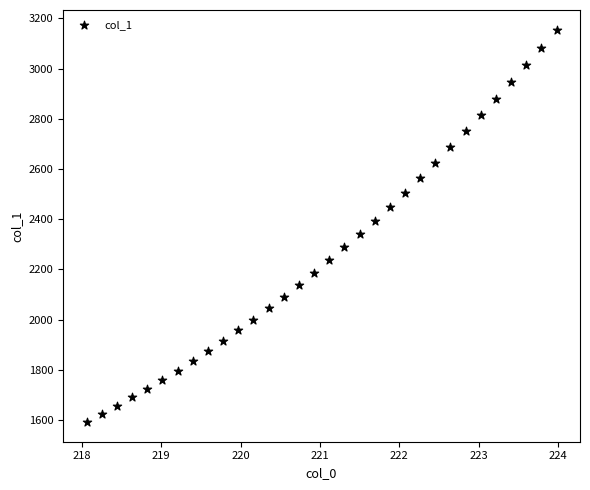

What is the range of Y values (max minus min)?

1562.5